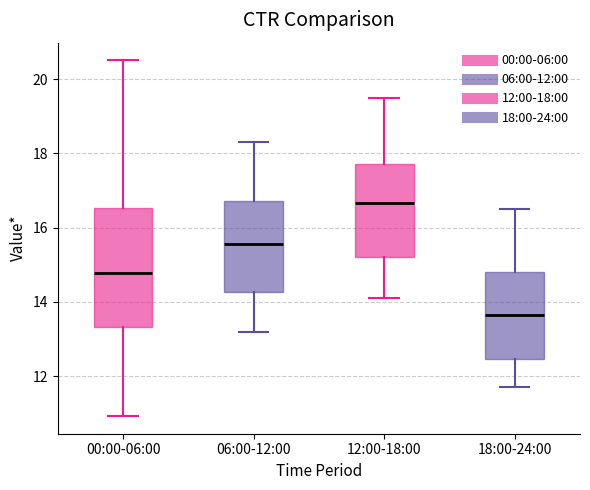

Reading left to right, read every box against the y-axis: the position of its median line, the range the box covers, and the ends of its whiskers. The values are not printed on the chart, so give them approximately, as read against the axis.

00:00-06:00: median 14.8, box 13.4 to 16.6, whiskers 11.0 to 20.6
06:00-12:00: median 15.6, box 14.2 to 16.8, whiskers 13.2 to 18.4
12:00-18:00: median 16.6, box 15.2 to 17.8, whiskers 14.2 to 19.6
18:00-24:00: median 13.6, box 12.4 to 14.8, whiskers 11.8 to 16.6